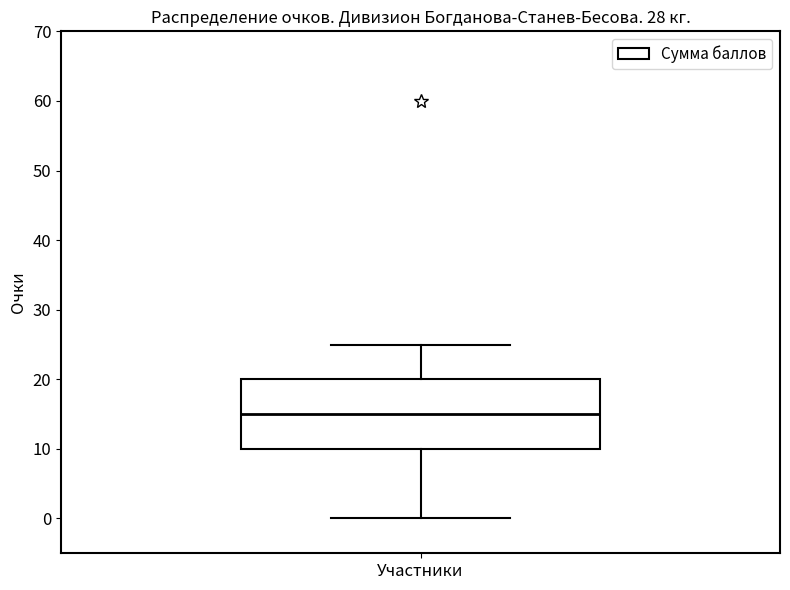

Where does the median line of the box for Участники sit on the y-axis? The values are not printed on the chart, so give them approximately, as read against the axis.

15